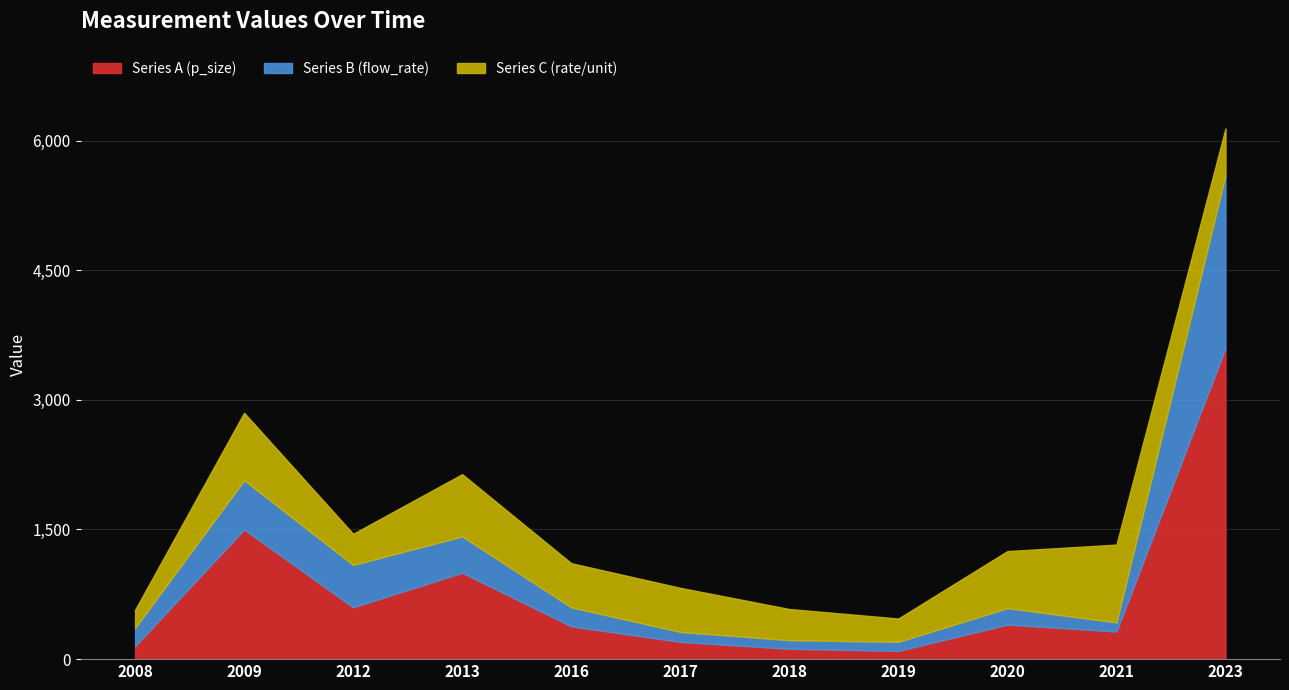

At which category is the sum across all series the highest?

2023